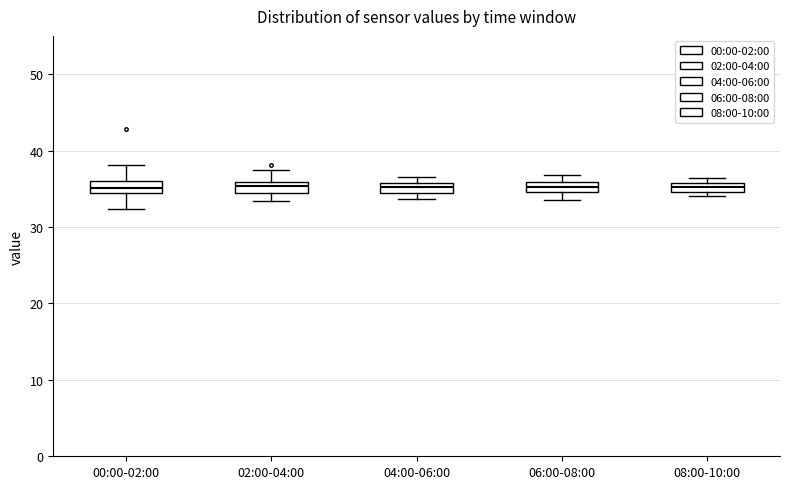

Where is the upper edge of the box for 04:00-06:00 on the y-axis? The values are not printed on the chart, so give them approximately, as read against the axis.

36